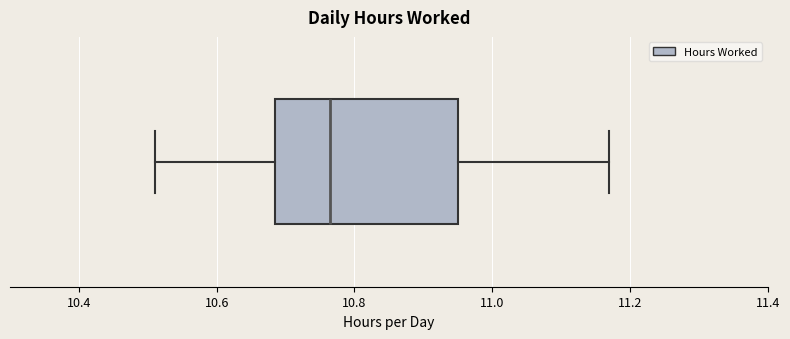

Where is the left edge of the box on the x-axis? The values are not printed on the chart, so give them approximately, as read against the axis.

10.68